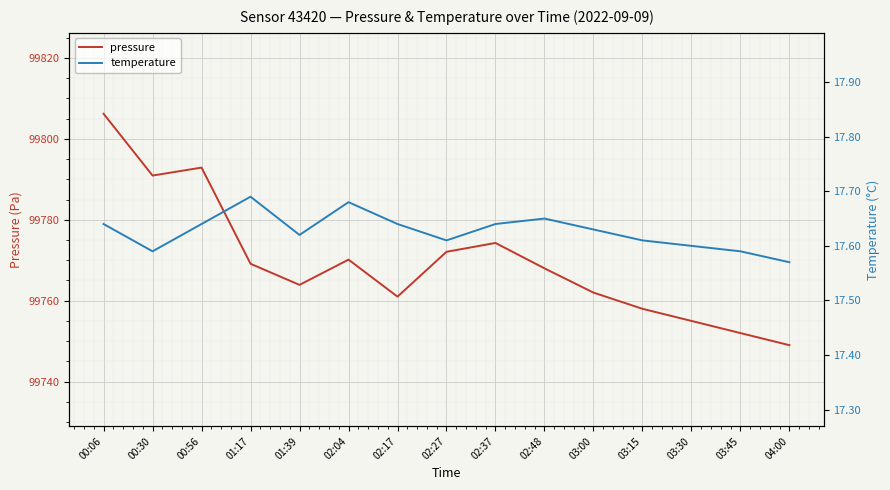

Which has a higher value, 03:15 or 03:45?

03:15